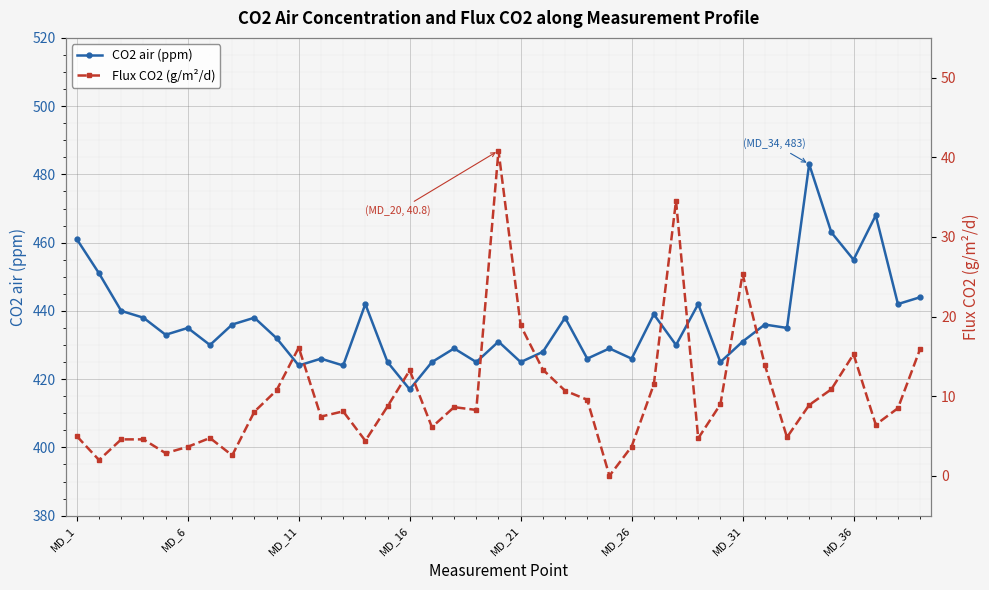

Which series changed the most between 28 and 33?

CO2 air (ppm)